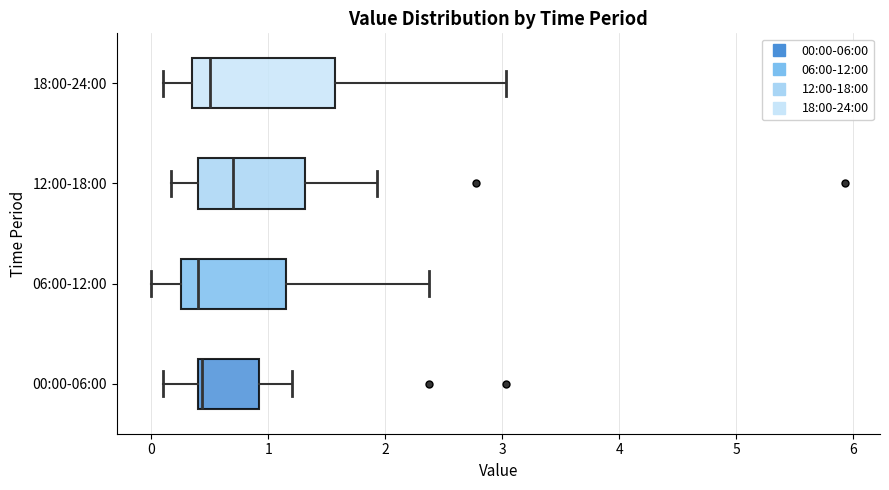

Reading bottom to top, read every box against the x-axis: the position of its median line, the range the box covers, and the ends of its whiskers. The values are not printed on the chart, so give them approximately, as read against the axis.

00:00-06:00: median 0.4, box 0.4 to 0.9, whiskers 0.1 to 1.2
06:00-12:00: median 0.4, box 0.3 to 1.2, whiskers 0.0 to 2.4
12:00-18:00: median 0.7, box 0.4 to 1.3, whiskers 0.2 to 1.9
18:00-24:00: median 0.5, box 0.4 to 1.6, whiskers 0.1 to 3.0